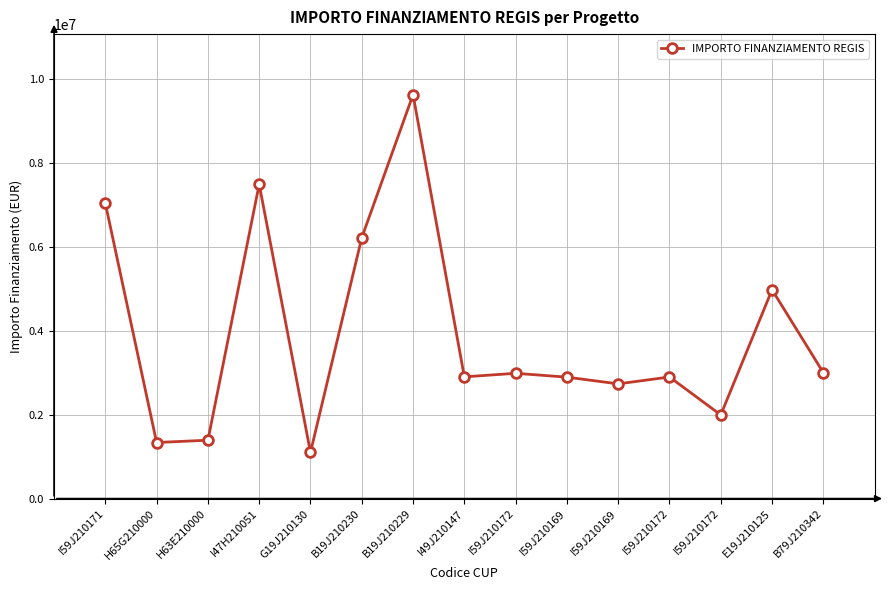

Where is the first local maximum?

I47H210051